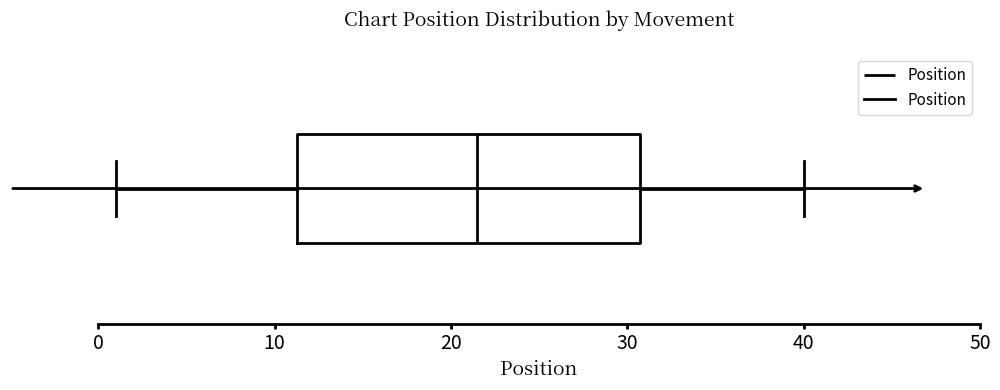

Where does the left whisker of the box end on the x-axis? The values are not printed on the chart, so give them approximately, as read against the axis.

1